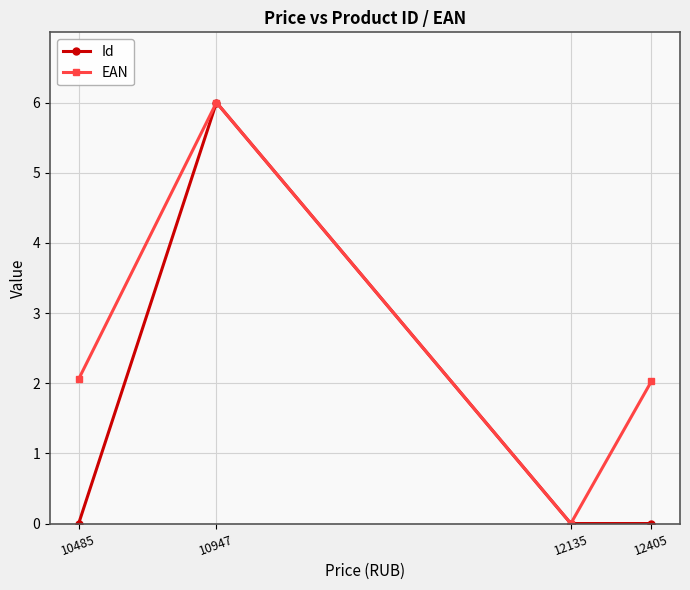

What is the difference between the maximum and second lowest values in the EAN series?

4.0